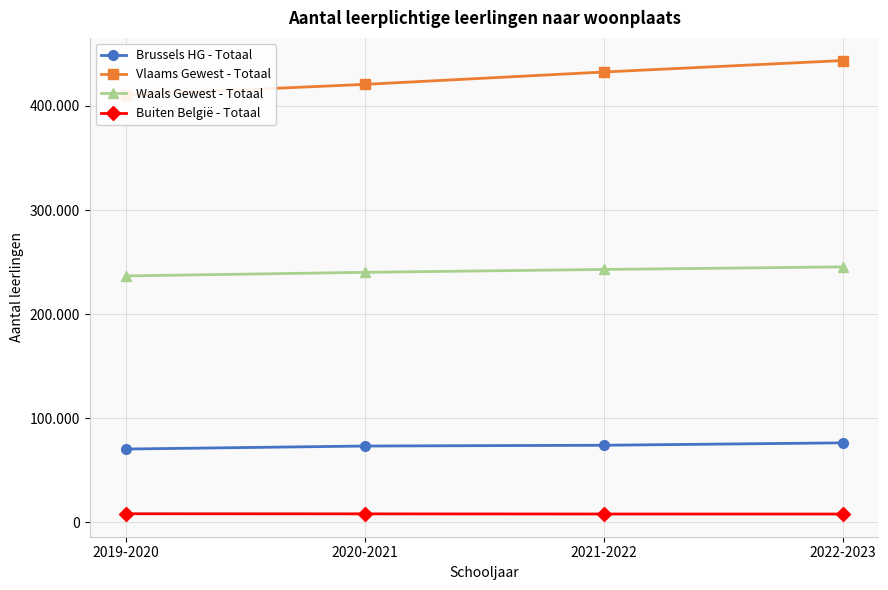

Which series changed the most between 2020-2021 and 2022-2023?

Vlaams Gewest - Totaal